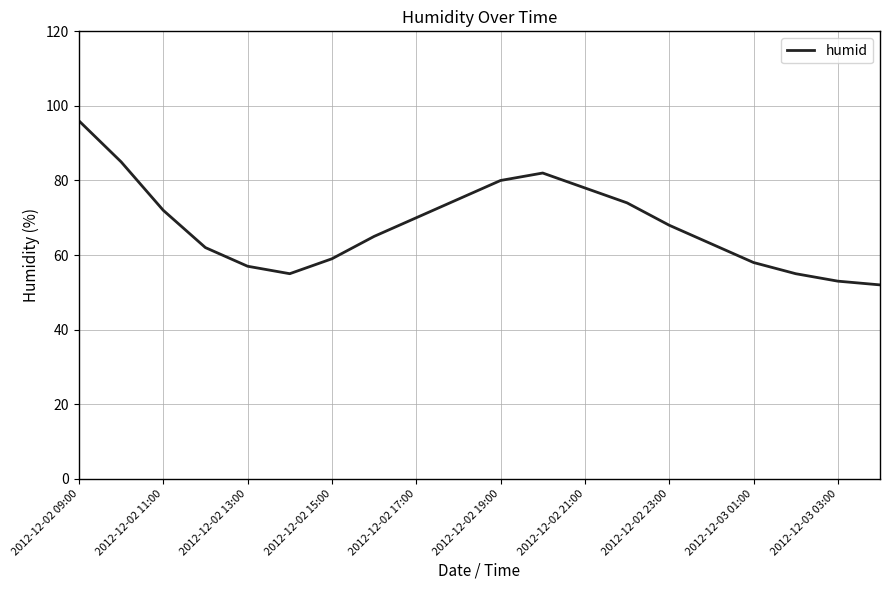

What is the difference between the maximum and minimum values?

44